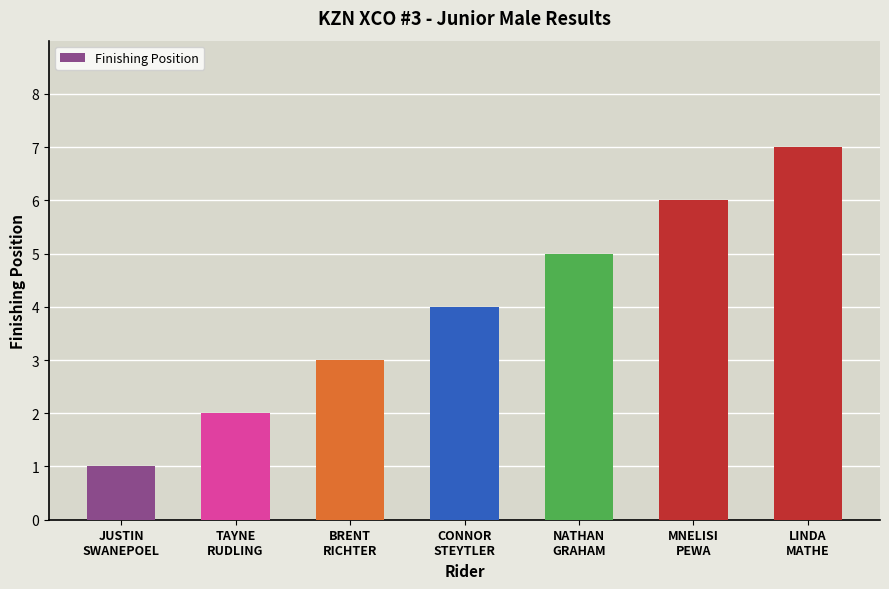

What value does the data have at CONNOR
STEYTLER?

4